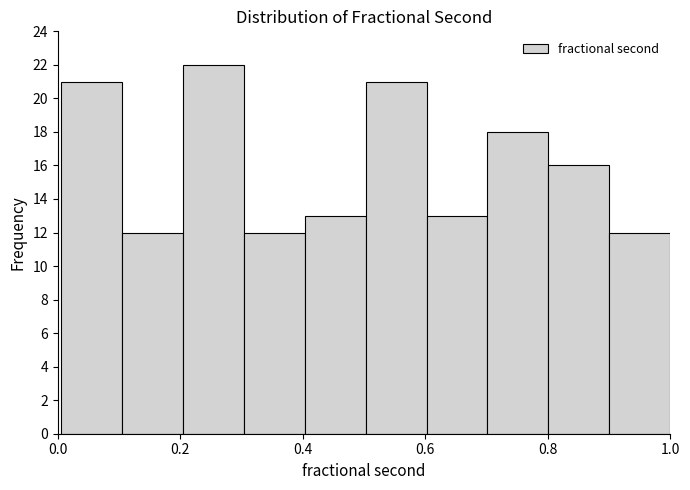

Reading left to right, list every bar in this chart as the range it spans on the x-axis followed by its height. Neither the bar edges nor the heights are printed on the chart, so give them approximately, as read against the axes.

0.0 to 0.1: 21
0.1 to 0.2: 12
0.2 to 0.3: 22
0.3 to 0.4: 12
0.4 to 0.5: 13
0.5 to 0.6: 21
0.6 to 0.7: 13
0.7 to 0.8: 18
0.8 to 0.9: 16
0.9 to 1.0: 12